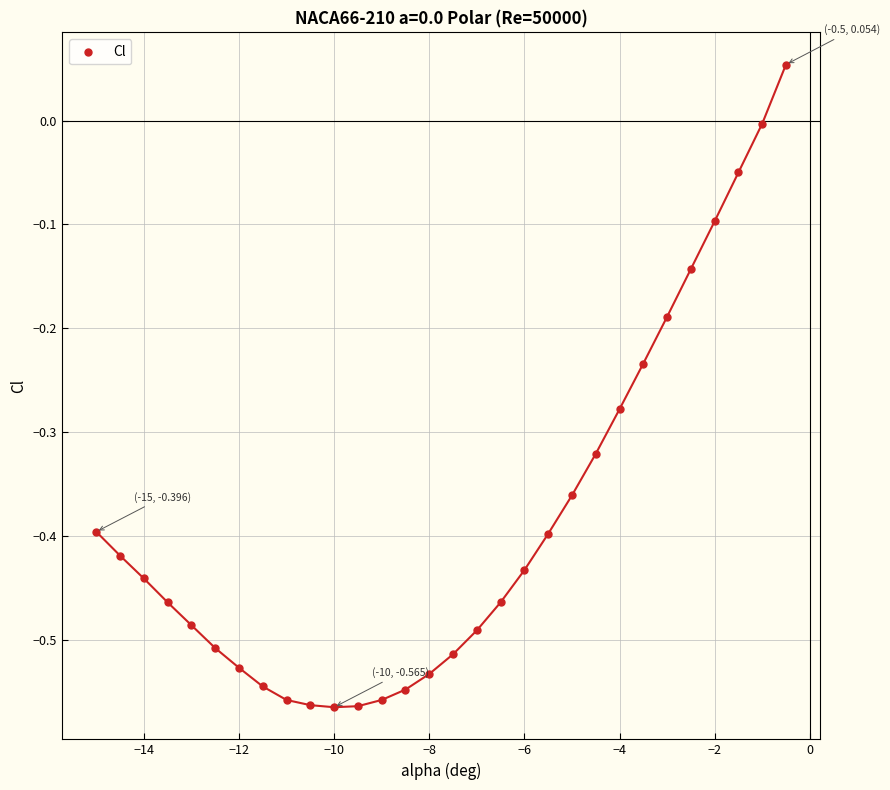

What is the range of Y values (max minus min)?

0.6